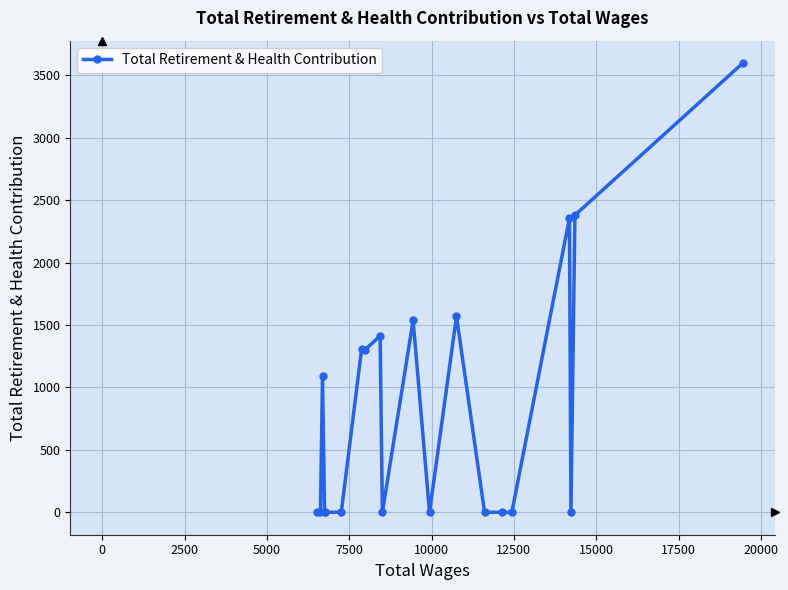

True or false: there are more than 2 points higher than both neighbors.

True